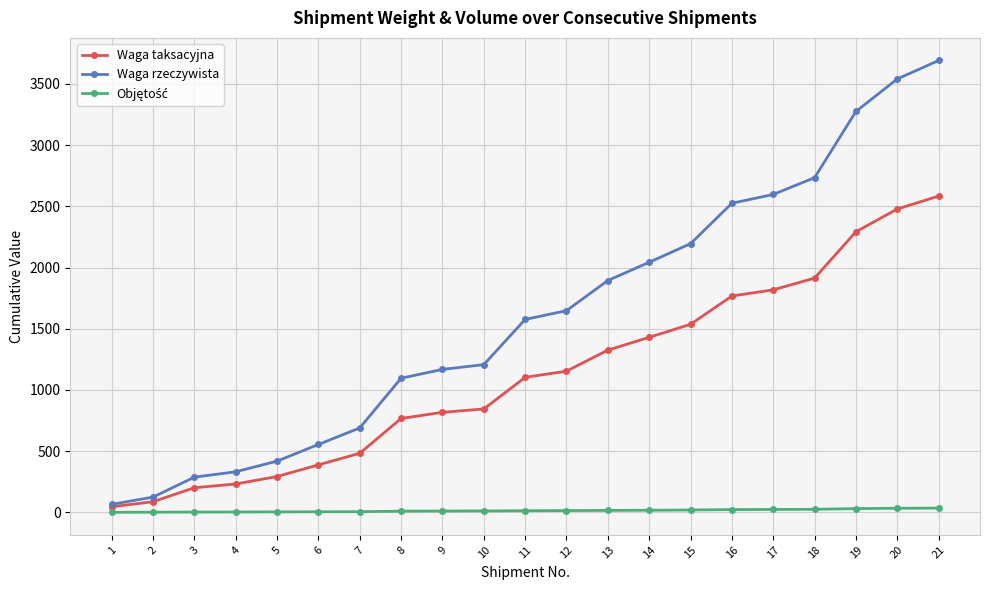

Which series has the widest spread of values?

Waga rzeczywista